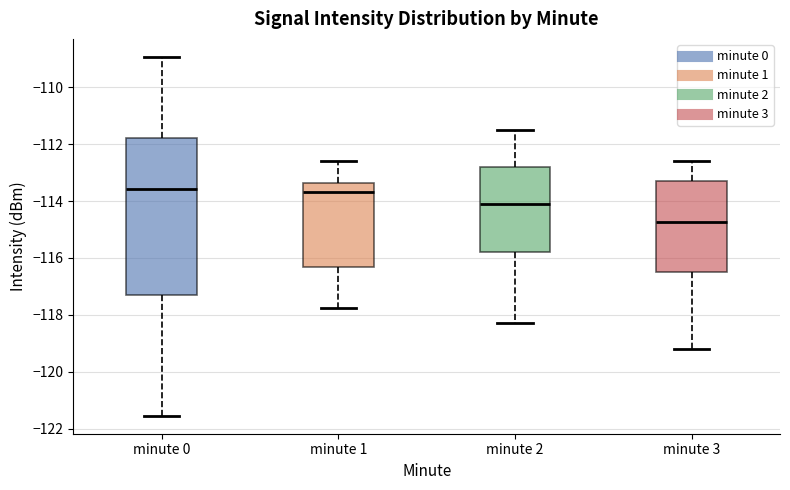

Which box is the tallest, from its lower edge to its upper edge?

minute 0